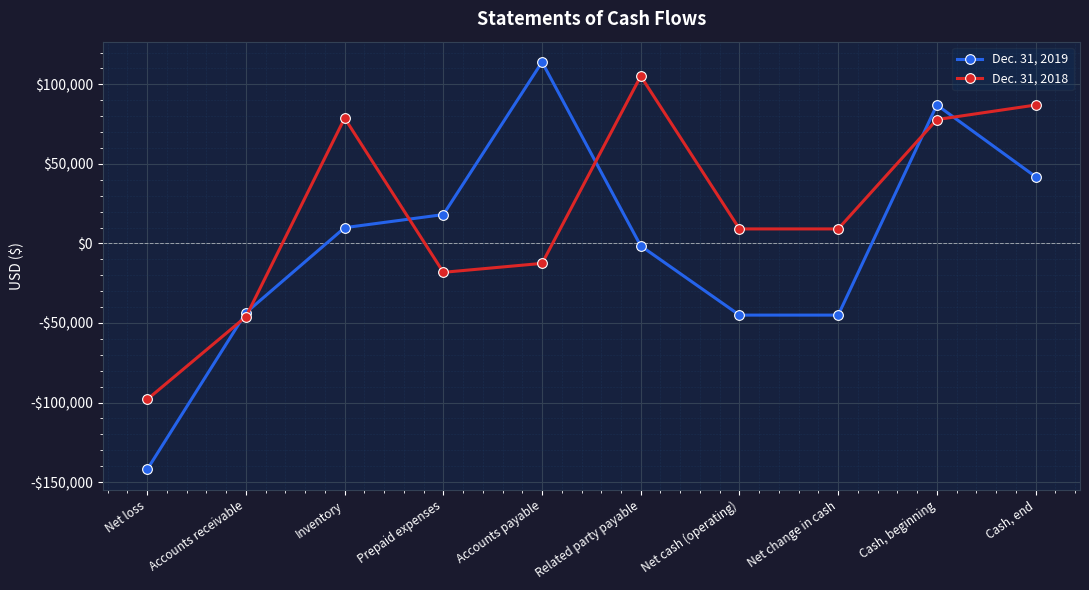

What are all the series names shown in the legend?

Dec. 31, 2019, Dec. 31, 2018